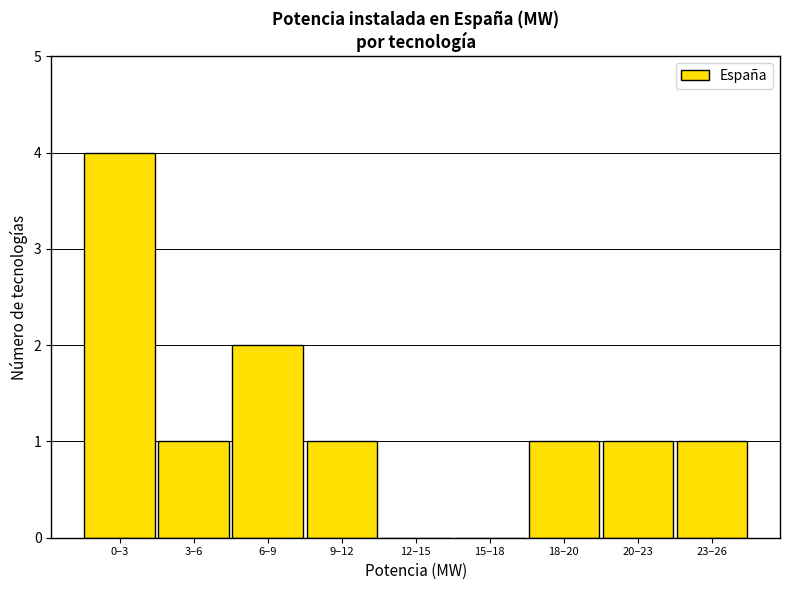

Reading left to right, what are all the values shown in this chart?

0–3=4	3–6=1	6–9=2	9–12=1	12–15=0	15–18=0	18–20=1	20–23=1	23–26=1